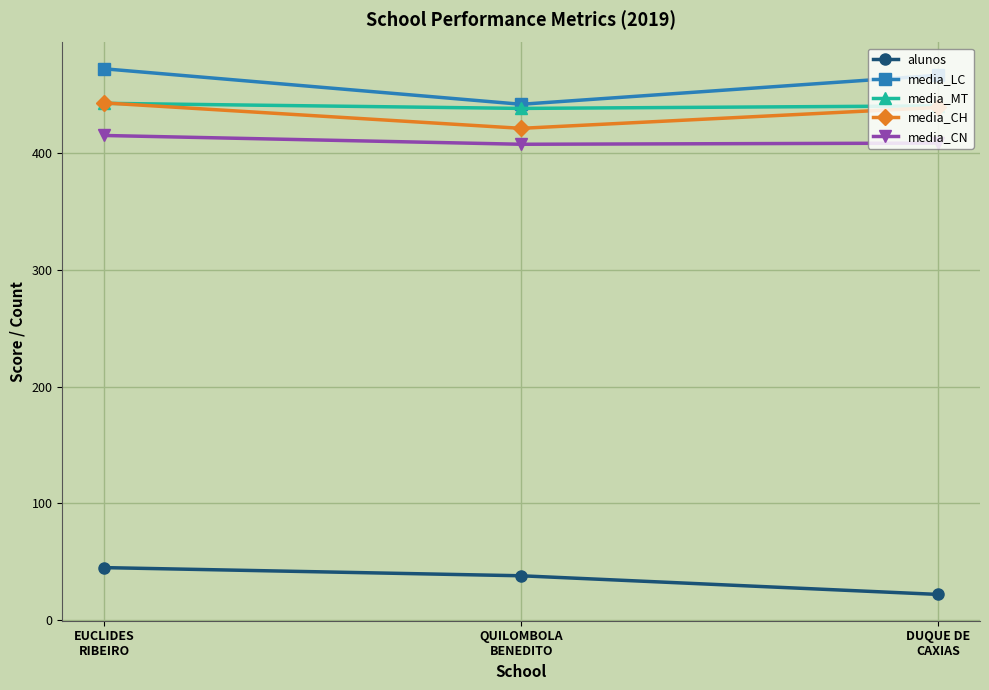

What is the smallest value displayed?

22.0